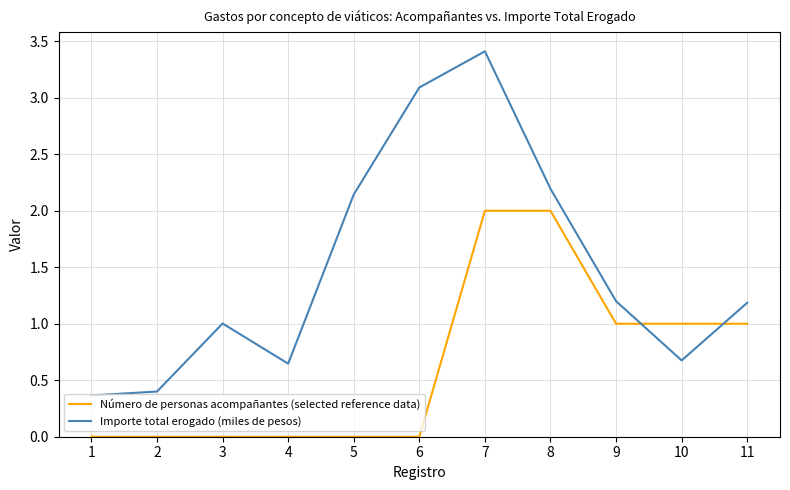

Is it true that Importe total erogado (miles de pesos) equals 1.0 at 3?

True